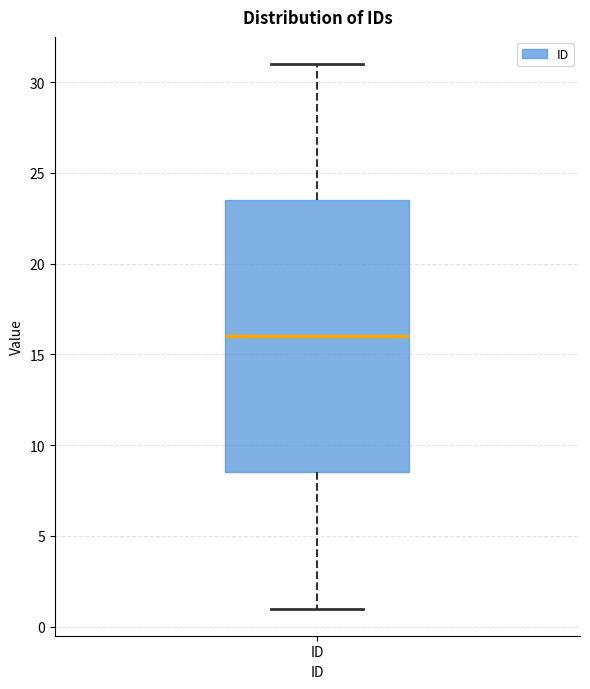

Where is the lower edge of the box for ID on the y-axis? The values are not printed on the chart, so give them approximately, as read against the axis.

8.5